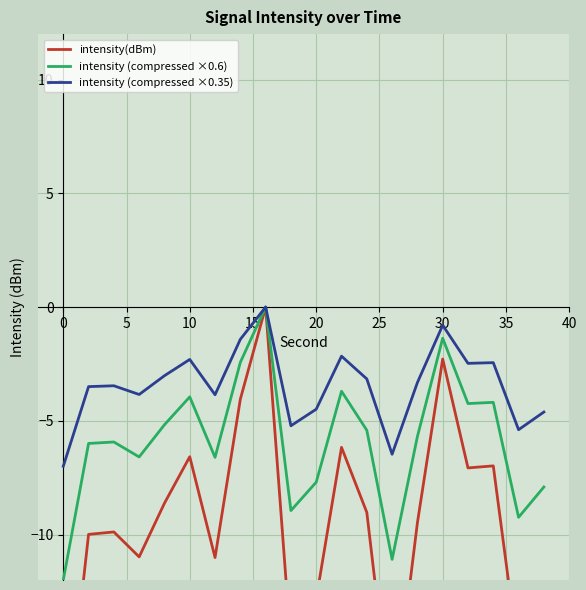

Is it true that intensity (compressed ×0.6) equals -4.5 at 0?

False